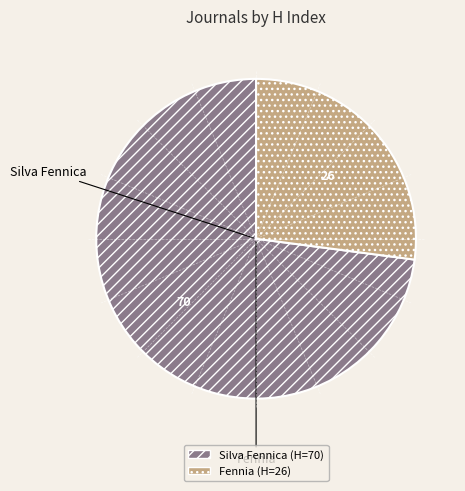

Which category has the smallest portion of the pie?

Fennia